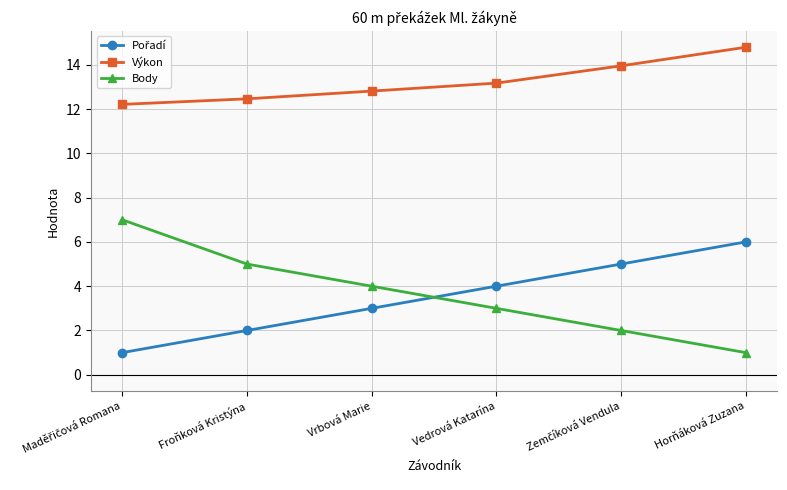

True or false: Body and Výkon intersect in this chart.

False